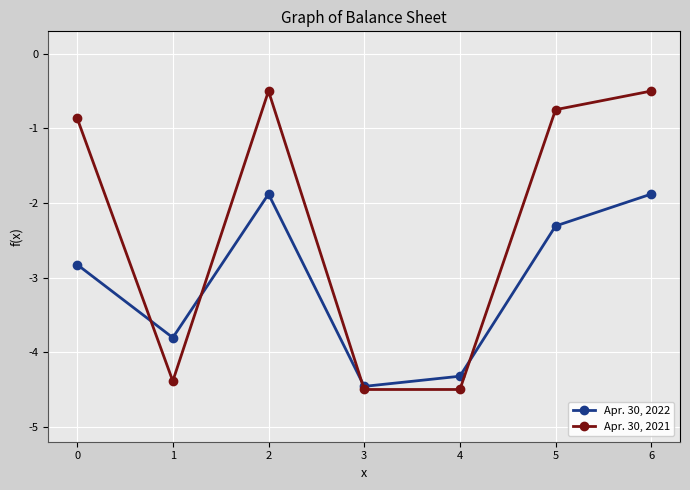

Reading right to left, what are all the values shown in this chart?

Apr. 30, 2022: -1.9	-2.3	-4.3	-4.5	-1.9	-3.8	-2.8
Apr. 30, 2021: -0.5	-0.7	-4.5	-4.5	-0.5	-4.4	-0.9